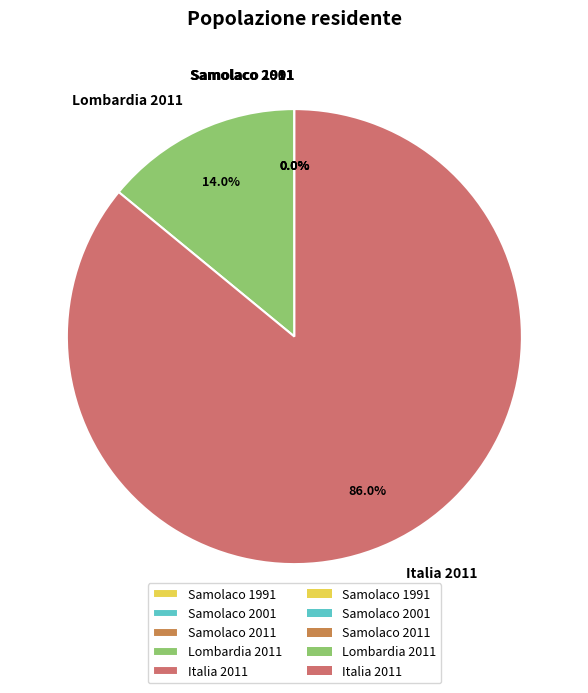

Approximately how many times larger is the value at Italia 2011 compared to Lombardia 2011?

6.1